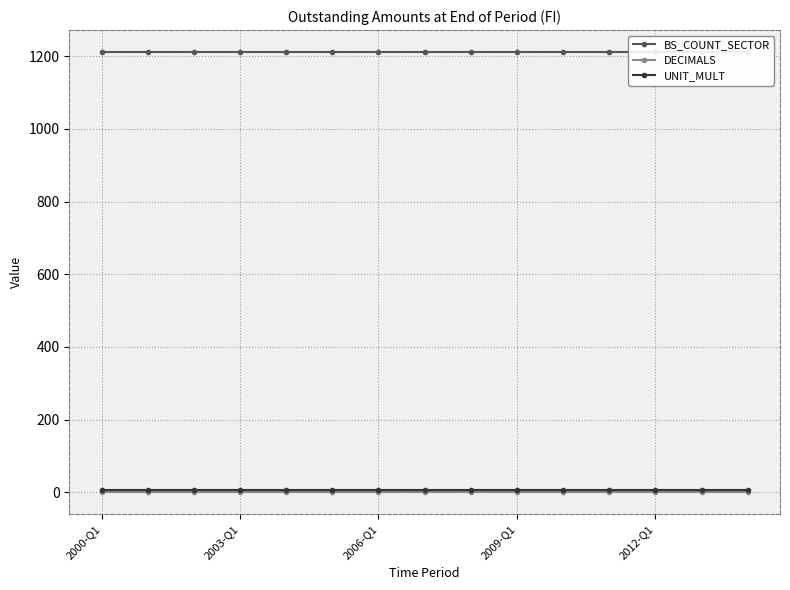

What is the value of the UNIT_MULT point at the 6th from the left?

6